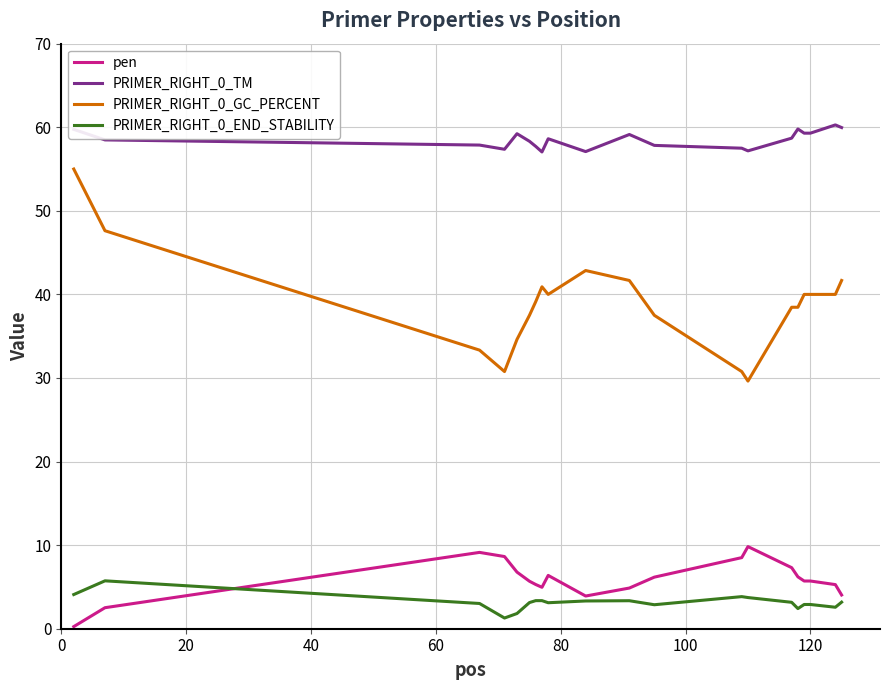

Which series has the largest total across all categories?

PRIMER_RIGHT_0_TM